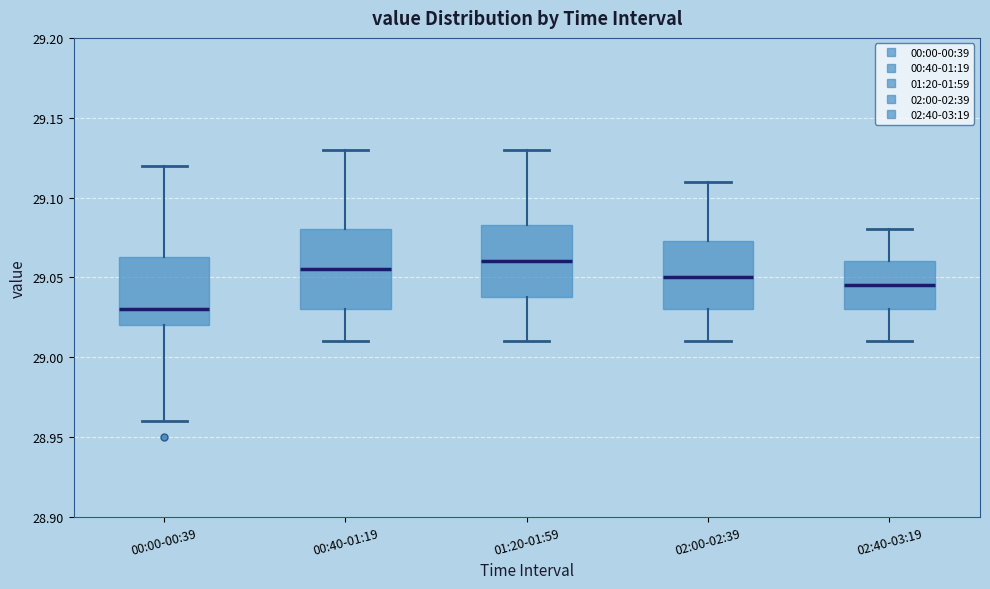

Where does the upper whisker of the box for 02:00-02:39 end on the y-axis? The values are not printed on the chart, so give them approximately, as read against the axis.

29.110